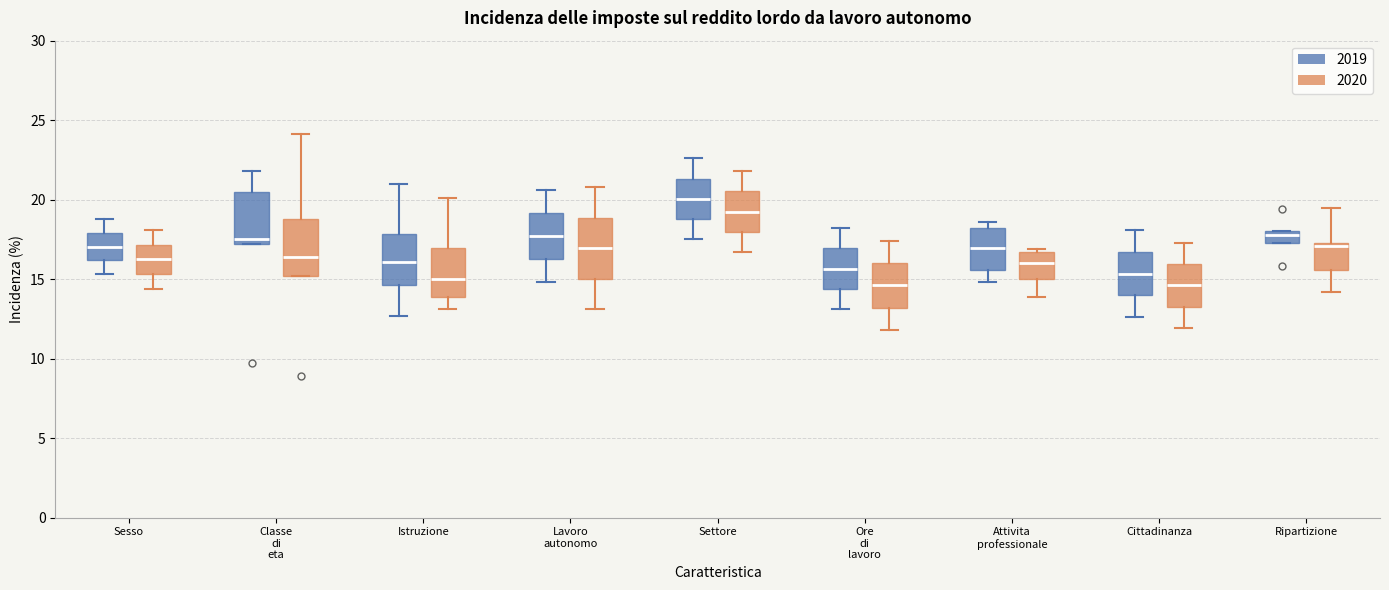

Where does the lower whisker of the box for Sesso (2019) end on the y-axis? The values are not printed on the chart, so give them approximately, as read against the axis.

15.5